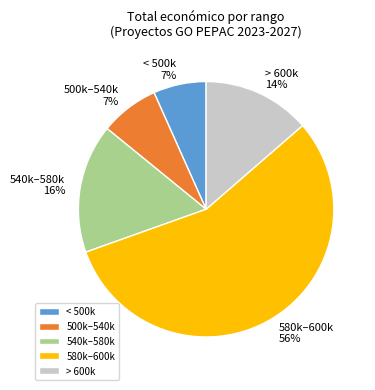

Is 580k–600k the majority of the pie?

Yes